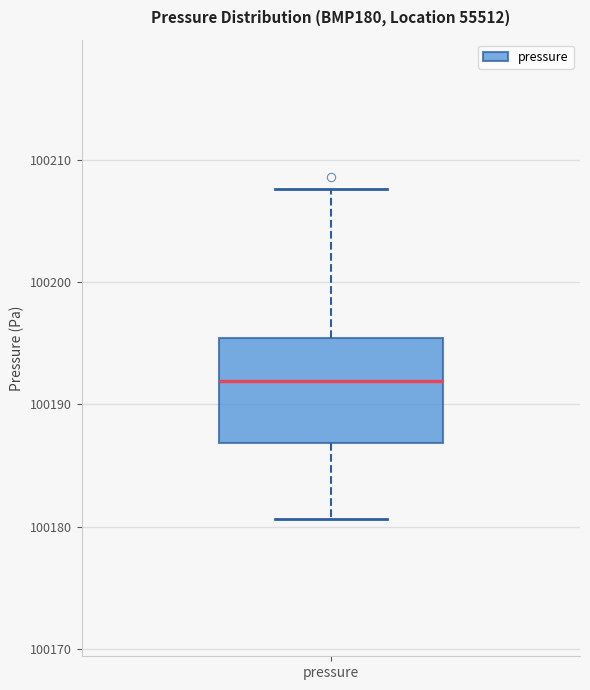

Transcribe this box plot: give where the median line is, the range the box spans, and where the two whiskers end, as read against the y-axis. The values are not printed on the chart, so give them approximately, as read against the axis.

median 100192, box 100187 to 100195, whiskers 100181 to 100208